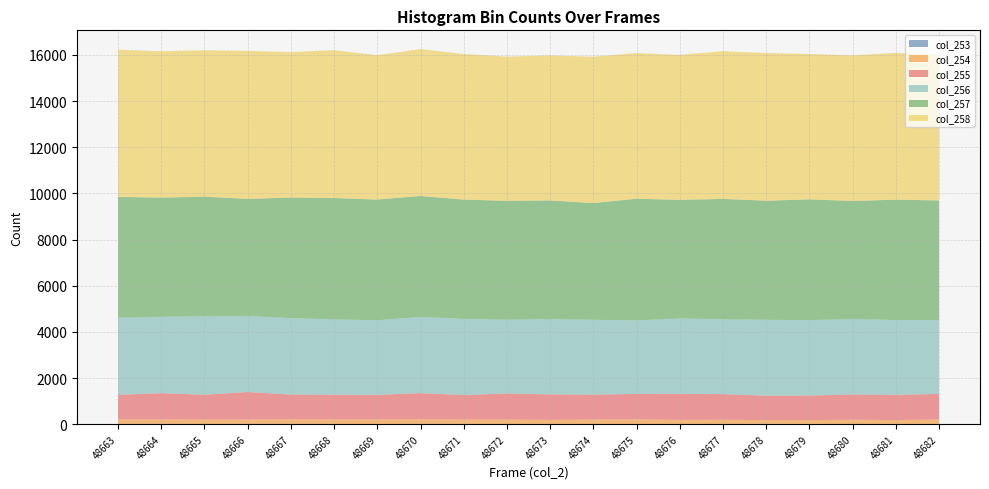

Reading left to right, what are all the values shown in this chart?

col_253: 48663=10	48664=15	48665=10	48666=14	48667=14	48668=11	48669=6	48670=14	48671=12	48672=8	48673=10	48674=8	48675=6	48676=10	48677=9	48678=15	48679=5	48680=9	48681=11	48682=10
col_254: 48663=195	48664=189	48665=189	48666=188	48667=195	48668=193	48669=202	48670=195	48671=187	48672=192	48673=178	48674=192	48675=202	48676=178	48677=183	48678=163	48679=173	48680=183	48681=169	48682=193
col_255: 48663=1067	48664=1140	48665=1078	48666=1193	48667=1076	48668=1073	48669=1065	48670=1138	48671=1064	48672=1130	48673=1104	48674=1081	48675=1104	48676=1129	48677=1111	48678=1061	48679=1065	48680=1097	48681=1094	48682=1108
col_256: 48663=3344	48664=3311	48665=3393	48666=3295	48667=3309	48668=3266	48669=3230	48670=3302	48671=3300	48672=3198	48673=3264	48674=3244	48675=3183	48676=3263	48677=3244	48678=3284	48679=3267	48680=3267	48681=3238	48682=3204
col_257: 48663=5232	48664=5165	48665=5188	48666=5073	48667=5228	48668=5259	48669=5231	48670=5241	48671=5169	48672=5152	48673=5140	48674=5057	48675=5274	48676=5140	48677=5215	48678=5161	48679=5231	48680=5118	48681=5216	48682=5181
col_258: 48663=6380	48664=6338	48665=6345	48666=6412	48667=6302	48668=6406	48669=6255	48670=6363	48671=6310	48672=6246	48673=6281	48674=6342	48675=6311	48676=6281	48677=6399	48678=6399	48679=6301	48680=6307	48681=6360	48682=6321